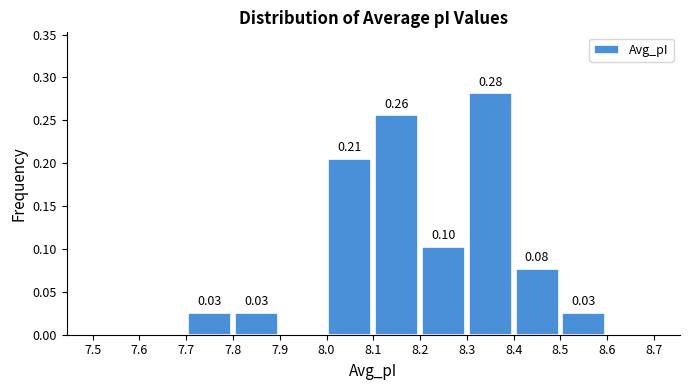

Which range on the x-axis has the tallest bar?

8.3 to 8.4